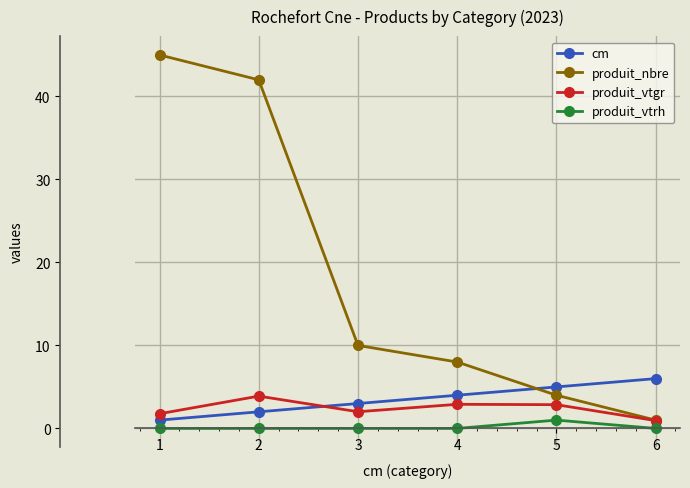

Which series has the largest range (max minus min)?

produit_nbre